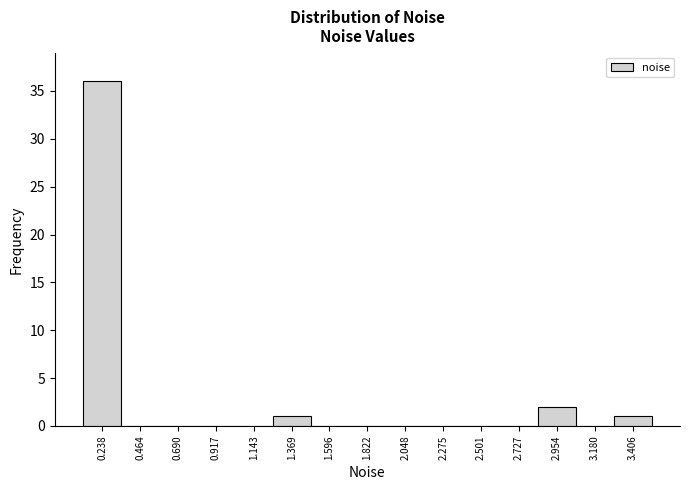

Reading left to right, transcribe this chart: for each bar, give the range it covers on the x-axis and its height. Neither the bar edges nor the heights are printed on the chart, so give them approximately, as read against the axes.

0.10 to 0.35: 36
0.35 to 0.60: 0
0.60 to 0.80: 0
0.80 to 1.05: 0
1.05 to 1.25: 0
1.25 to 1.50: 1
1.50 to 1.70: 0
1.70 to 1.95: 0
1.95 to 2.15: 0
2.15 to 2.40: 0
2.40 to 2.60: 0
2.60 to 2.85: 0
2.85 to 3.05: 2
3.05 to 3.30: 0
3.30 to 3.50: 1